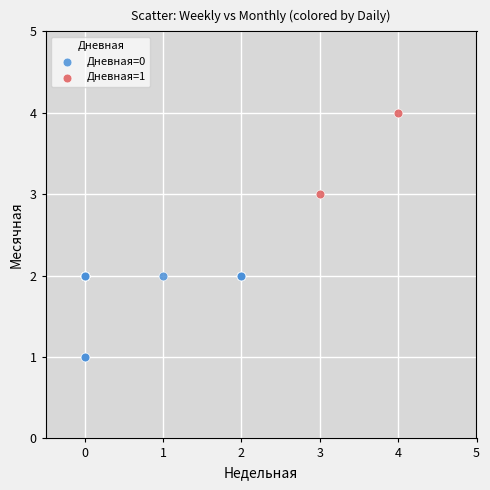

Which series contains the lowest Y value?

Дневная=0